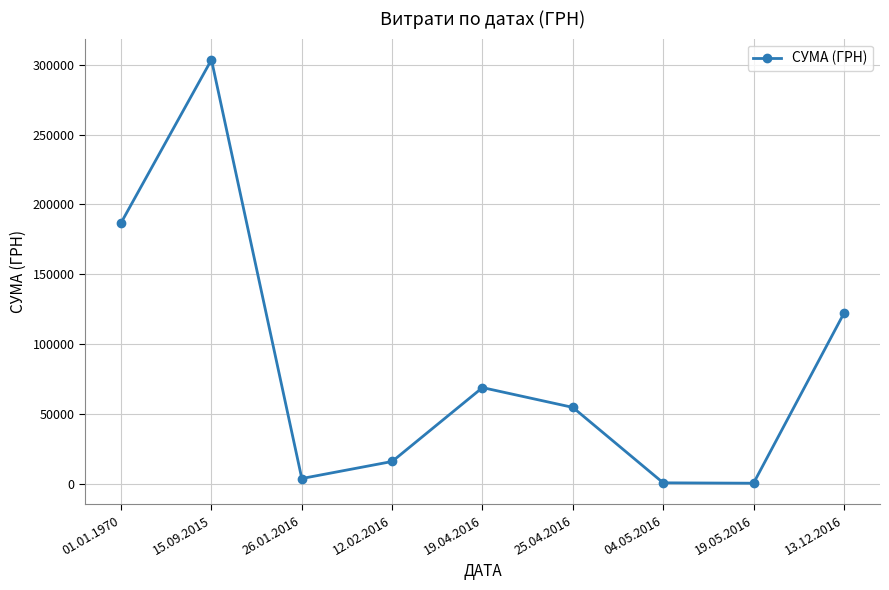

What is the average value?

84172.7